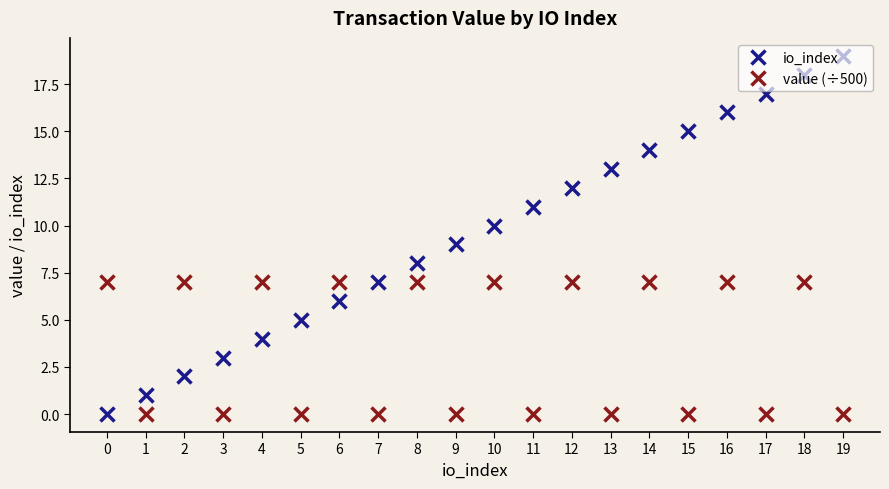

True or false: value (÷500) has a value of 2.3 at 16.

False